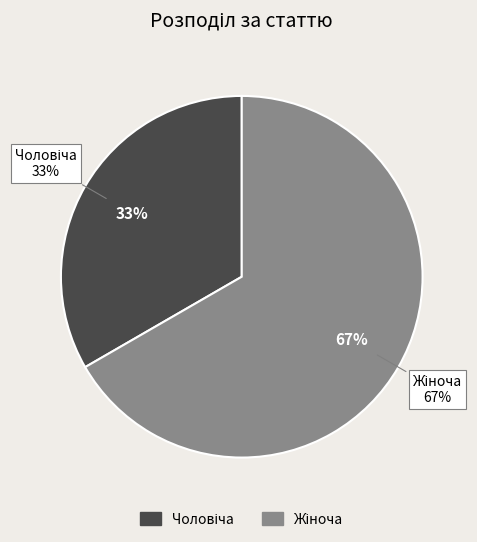

Which has a higher value, Жіноча or Чоловіча?

Жіноча